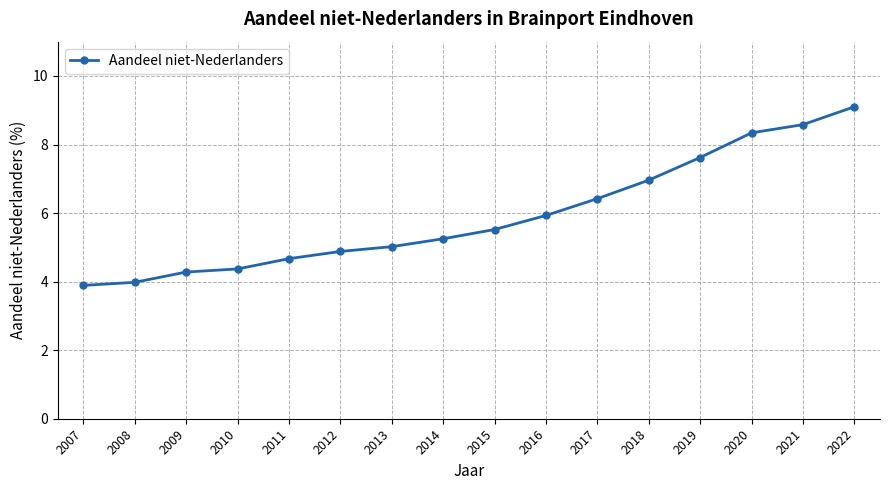

True or false: the data shows 7.6 at 2019.

True